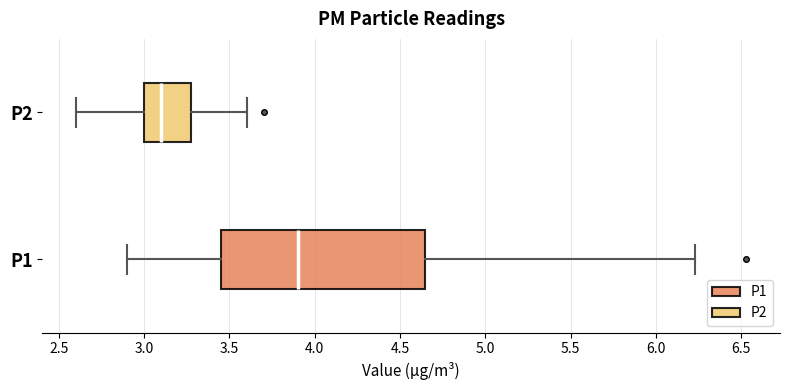

Where is the left edge of the box for P1 on the x-axis? The values are not printed on the chart, so give them approximately, as read against the axis.

3.45